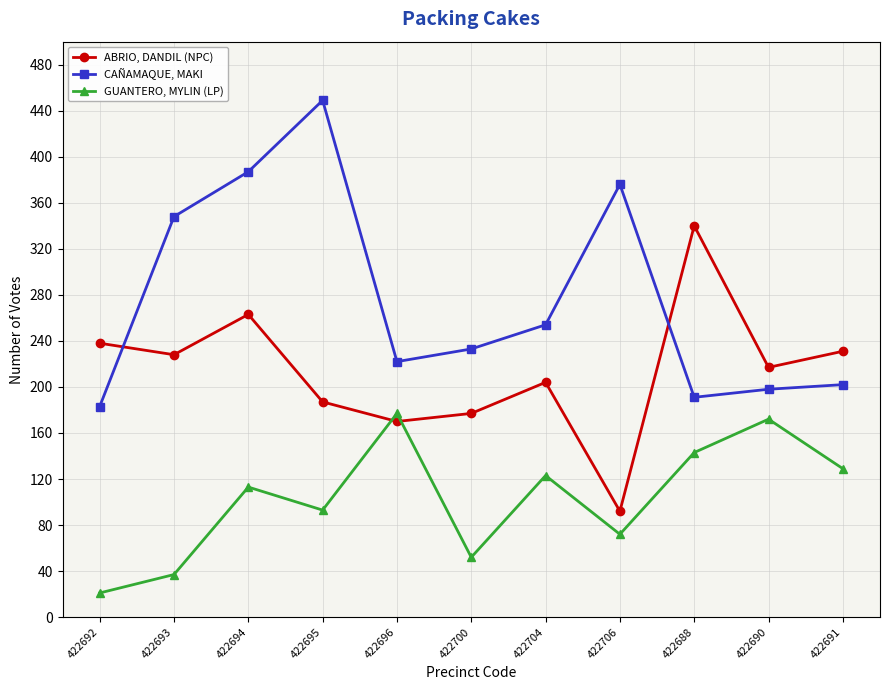

Reading right to left, what are all the values shown in this chart?

ABRIO, DANDIL (NPC): 422691=231	422690=217	422688=340	422706=92	422704=204	422700=177	422696=170	422695=187	422694=263	422693=228	422692=238
CAÑAMAQUE, MAKI: 422691=202	422690=198	422688=191	422706=376	422704=254	422700=233	422696=222	422695=449	422694=387	422693=348	422692=183
GUANTERO, MYLIN (LP): 422691=129	422690=172	422688=143	422706=72	422704=123	422700=52	422696=177	422695=93	422694=113	422693=37	422692=21